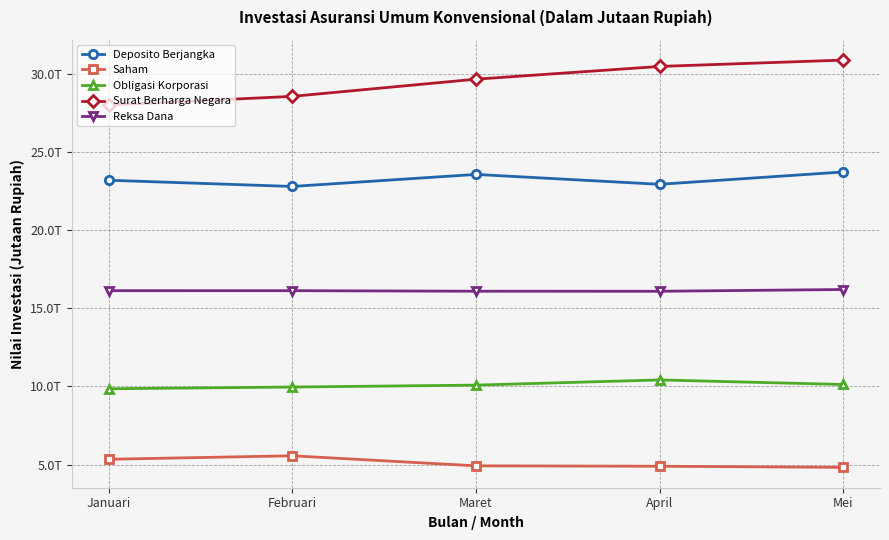

Is this an area chart (filled region under the line)?

No